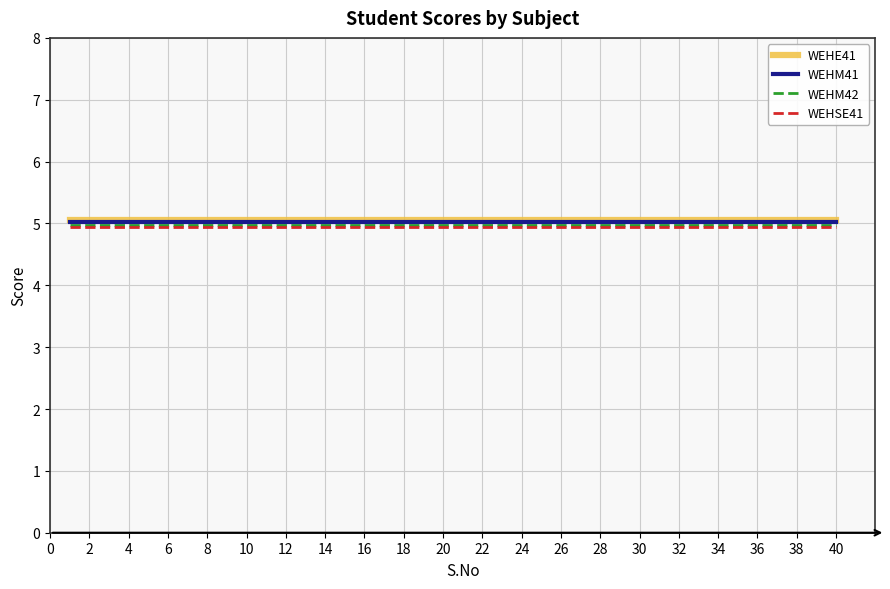

What is the minimum value for WEHE41?

5.1